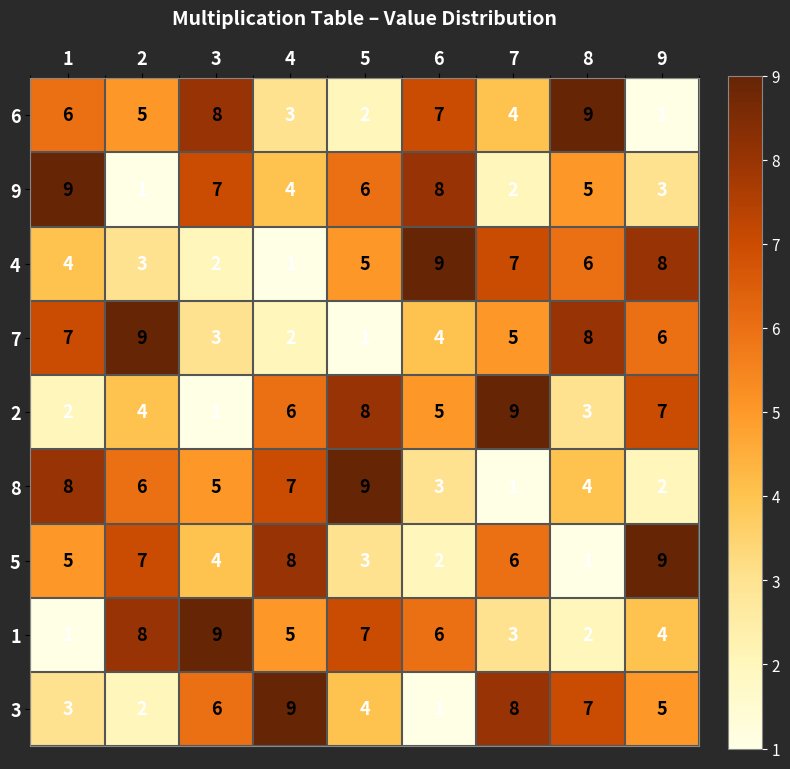

What is the sum of all 6 values?

45